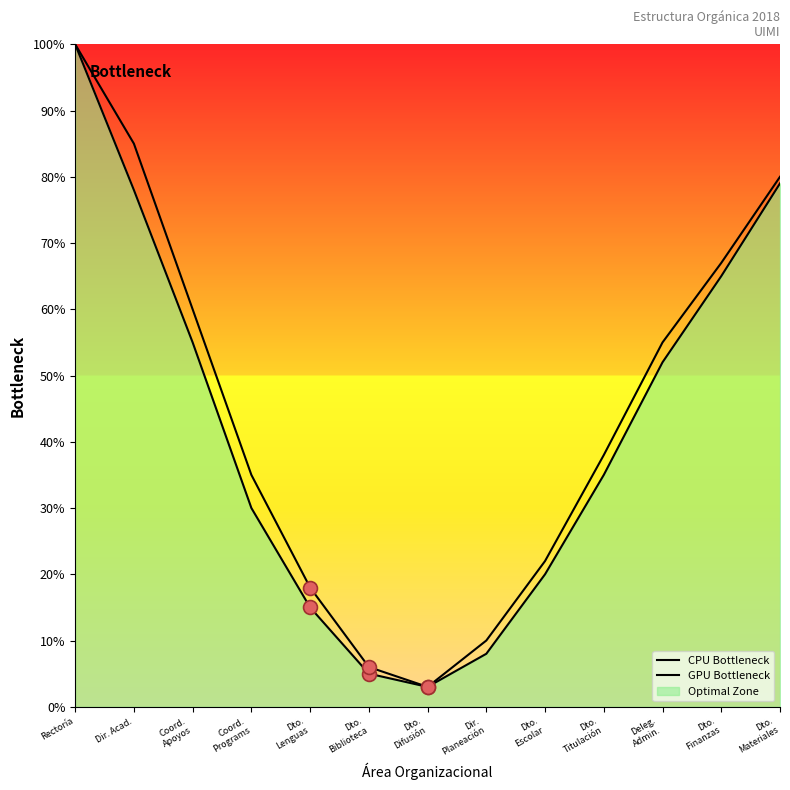

True or false: GPU Bottleneck and CPU Bottleneck intersect in this chart.

False